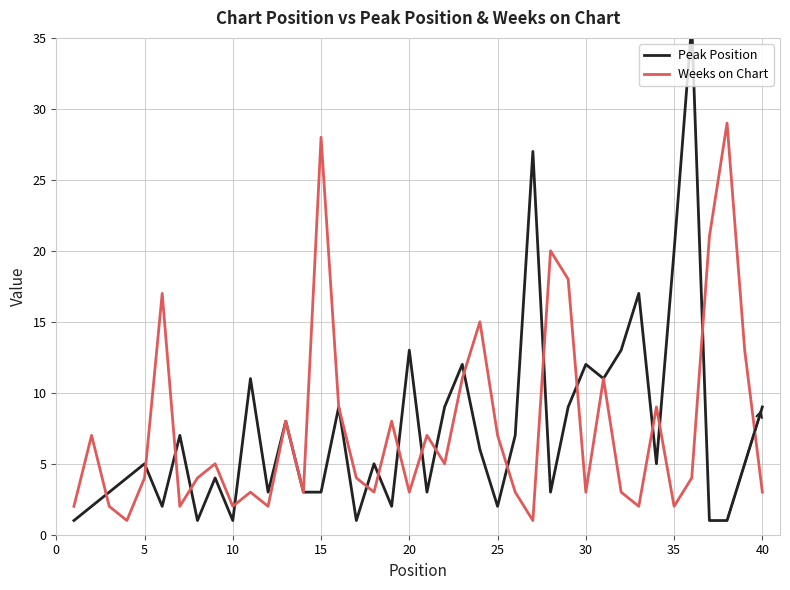

What is the value of the Weeks on Chart point at the 19th from the left?

8